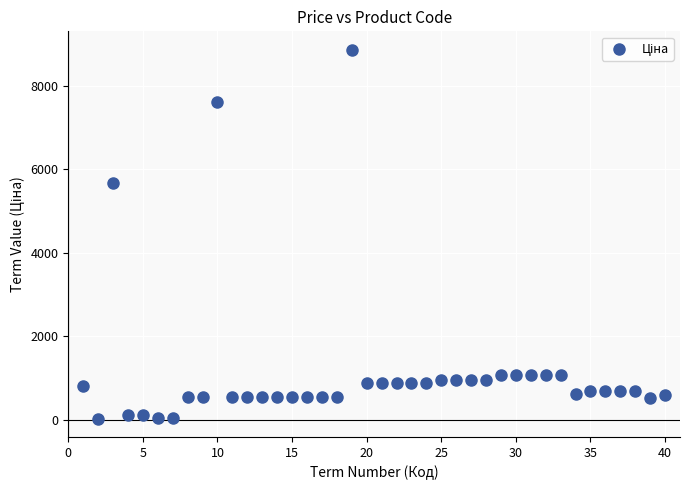

What Y value in the scatter plot is closest to 4444?

5673.8